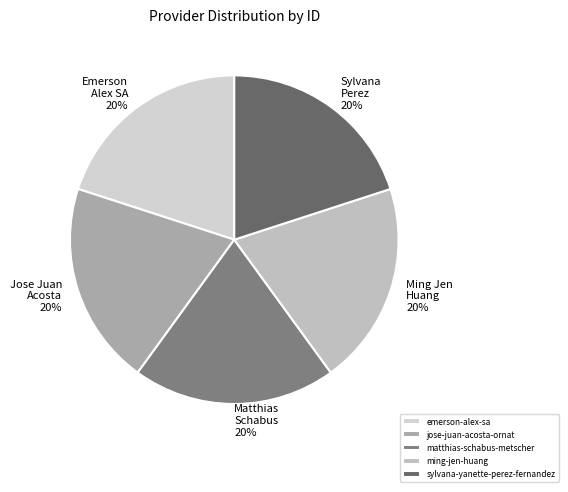

Does any single category account for the majority?

No